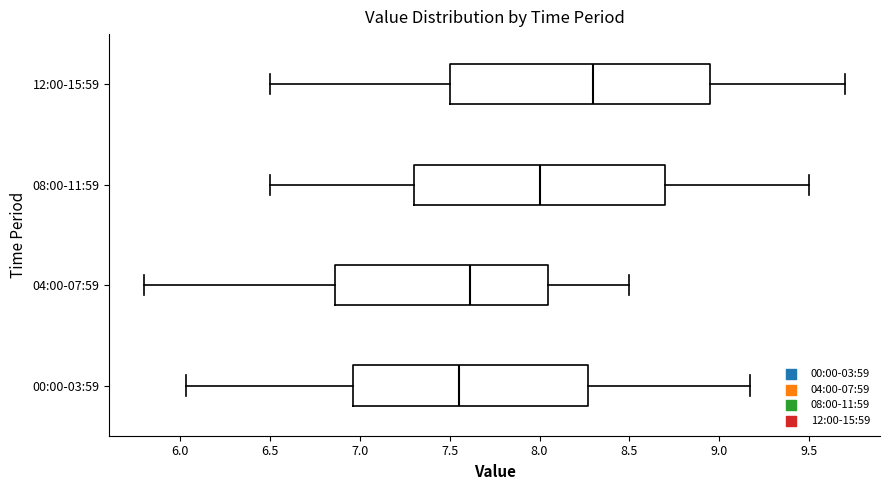

Reading bottom to top, transcribe this box plot: for each box, give where its median line is, the range the box spans, and where its two whiskers end, as read against the x-axis. The values are not printed on the chart, so give them approximately, as read against the axis.

00:00-03:59: median 7.55, box 6.95 to 8.25, whiskers 6.05 to 9.15
04:00-07:59: median 7.60, box 6.85 to 8.05, whiskers 5.80 to 8.50
08:00-11:59: median 8.00, box 7.30 to 8.70, whiskers 6.50 to 9.50
12:00-15:59: median 8.30, box 7.50 to 8.95, whiskers 6.50 to 9.70